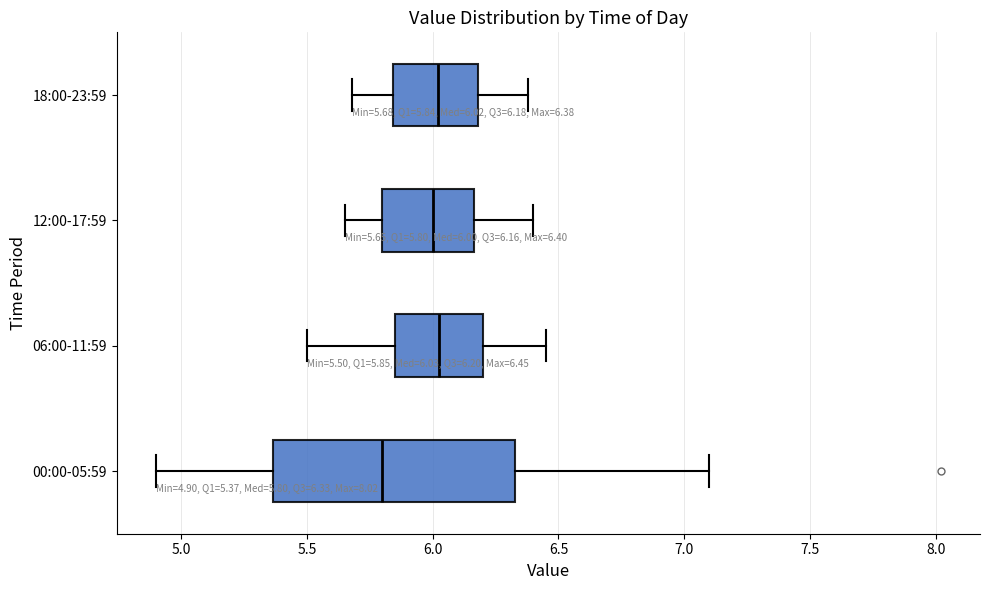

Which box is the widest, from its left edge to its right edge?

00:00-05:59